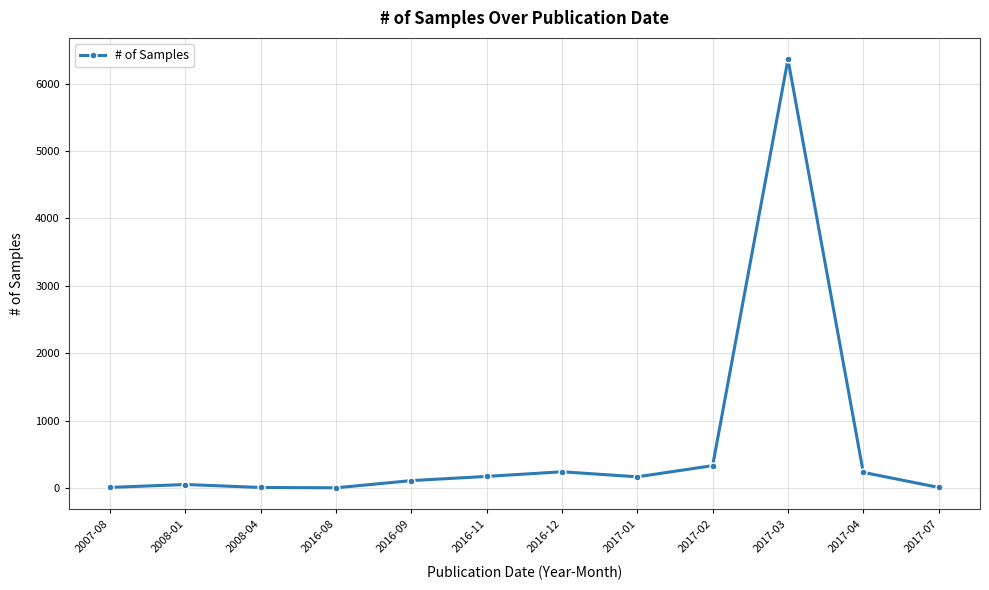

How many data points does each series have?

12